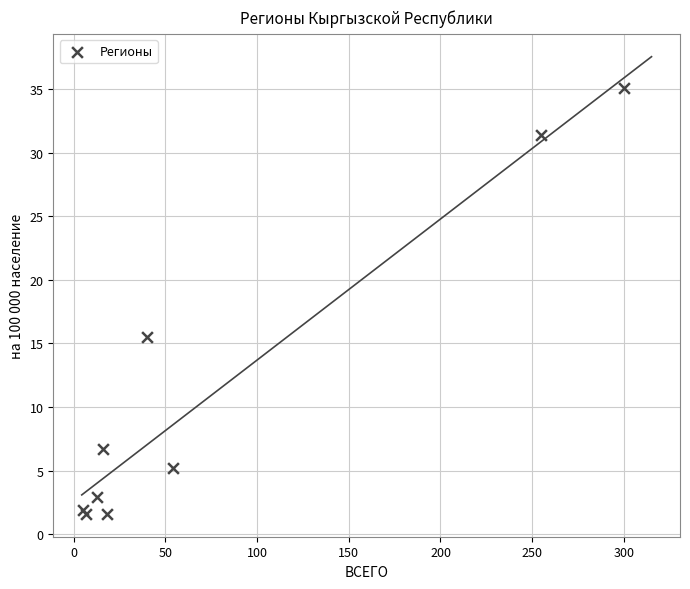

What Y value in the scatter plot is closest to 18?

15.5